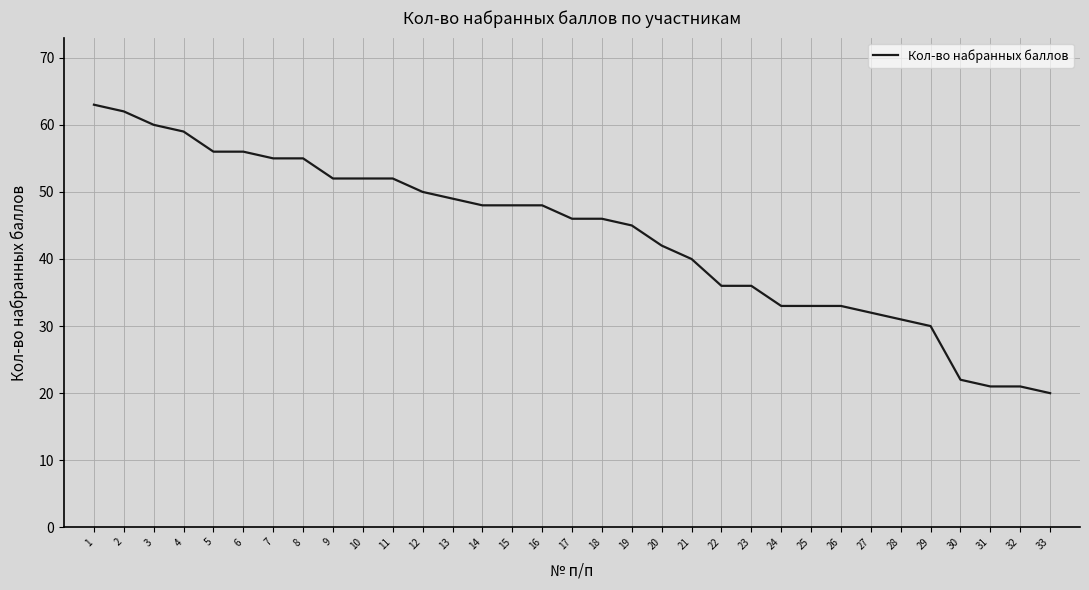

What is the maximum value shown in the chart?

63